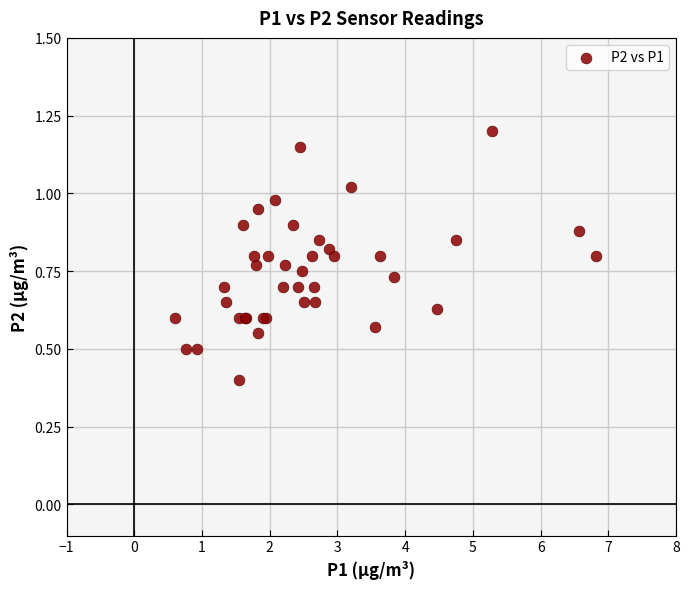

What Y value in the scatter plot is closest to 0?

0.4